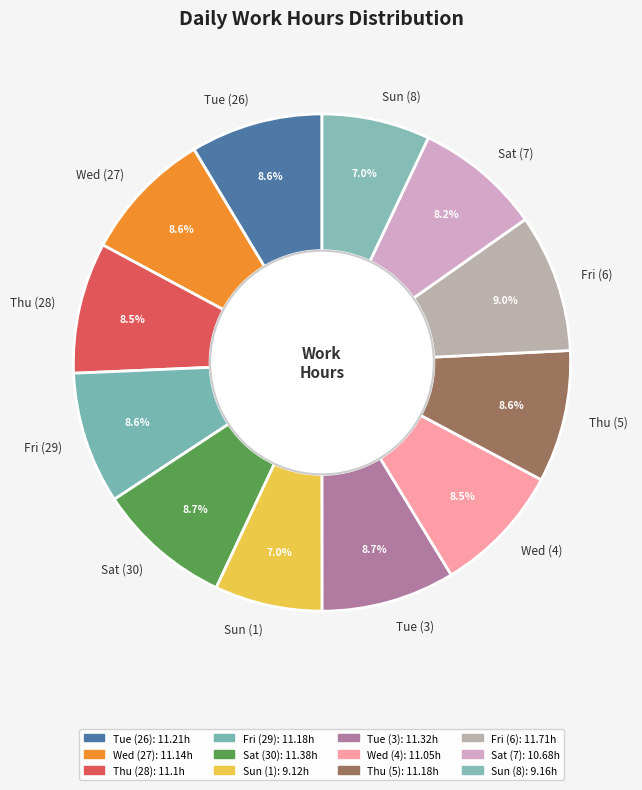

Count the number of slices in the pie.

12